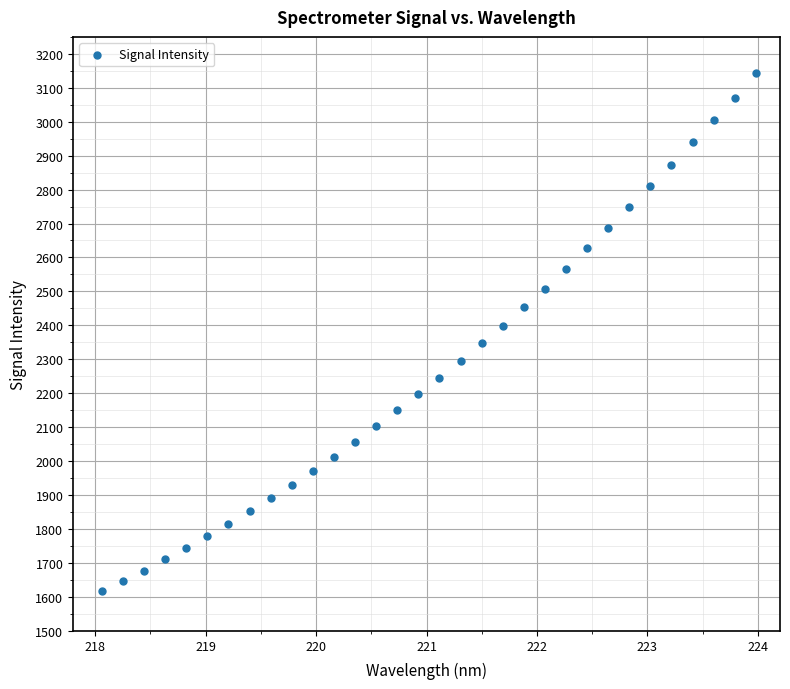

What is the range of X values (max minus min)?

5.9